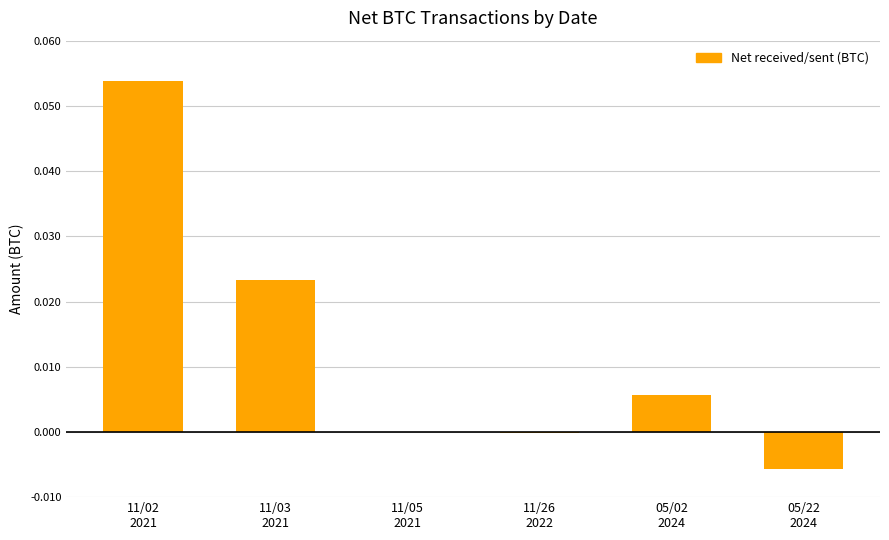

How many distinct data groups are displayed?

1